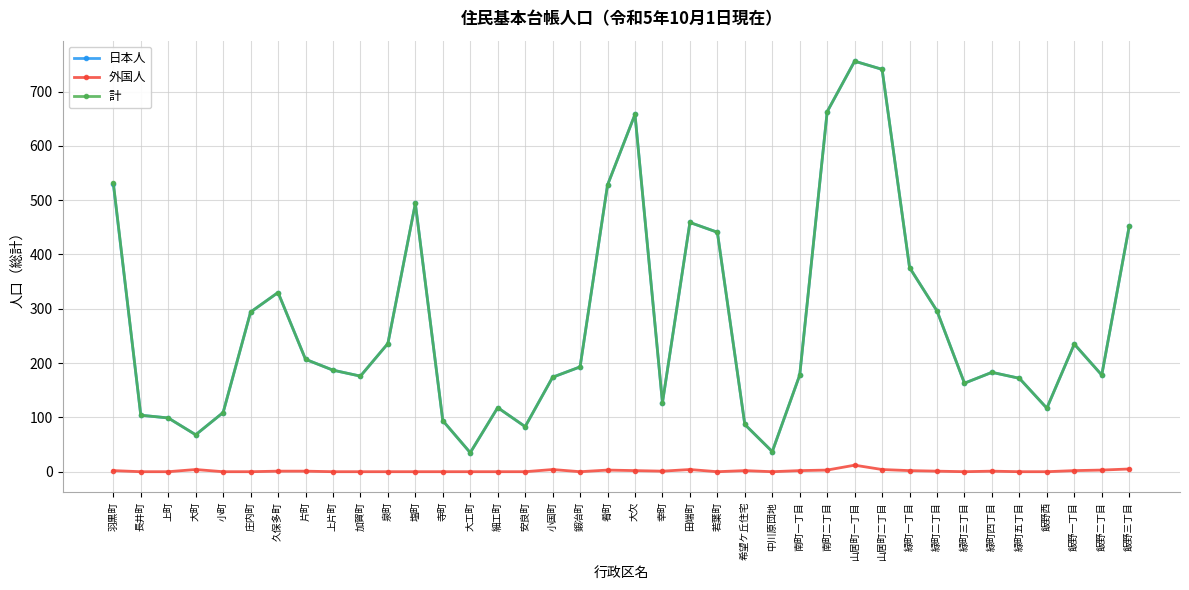

What is the sum of all 計 values?

10380